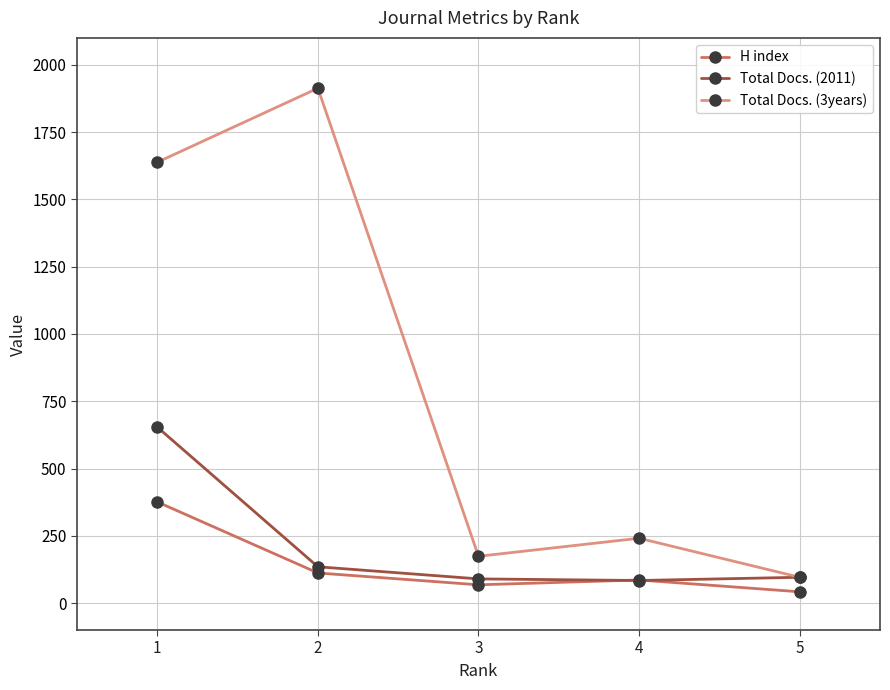

How many interior local valleys does the Total Docs. (3years) series have?

1